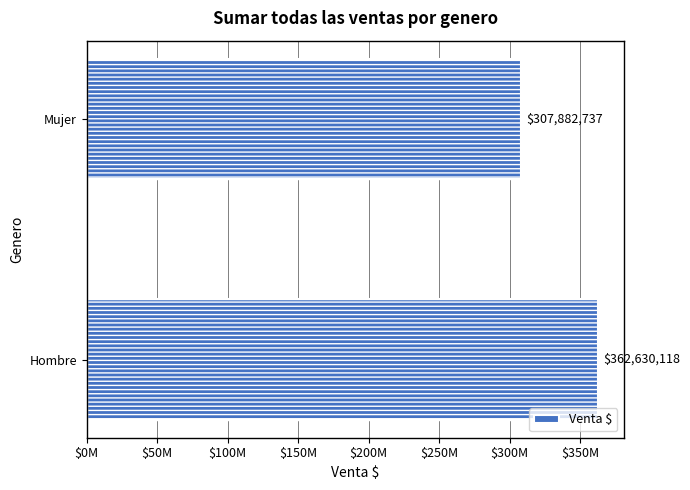

The chart shows a value of 583609595 at Hombre. True or false?

False